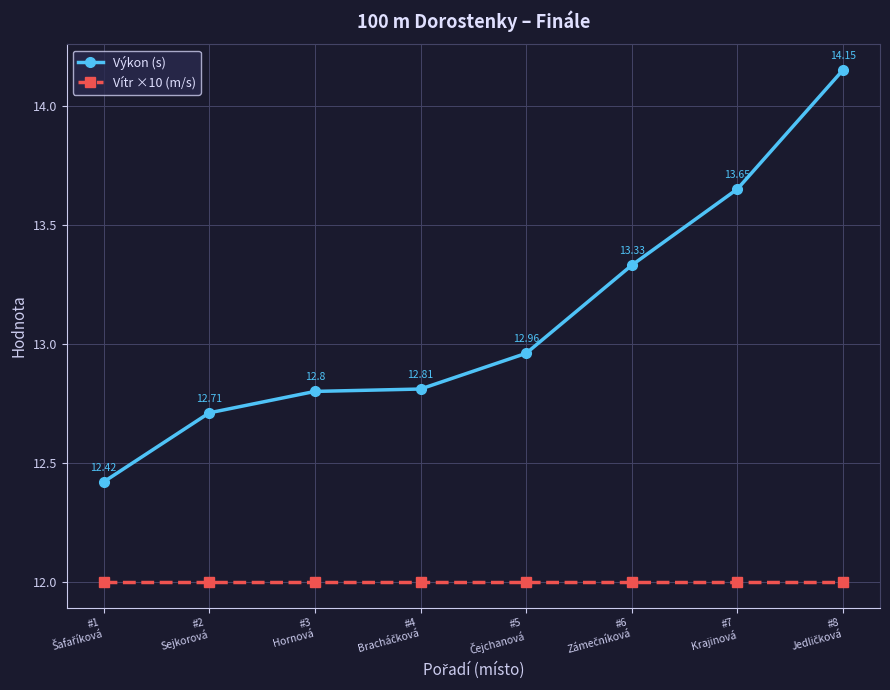

True or false: Vítr ×10 (m/s) has more than 1 points higher than both neighbors.

False